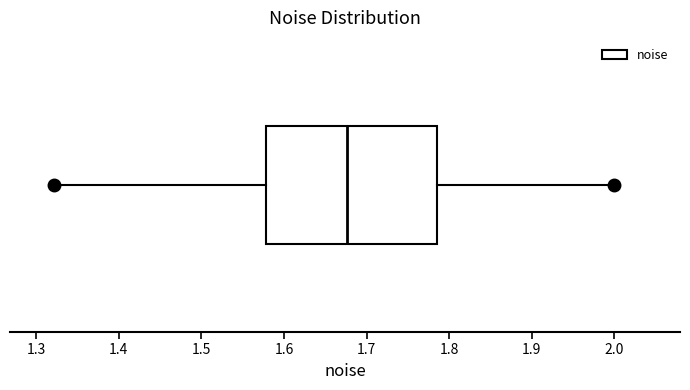

Transcribe this box plot: give where the median line is, the range the box spans, and where the two whiskers end, as read against the x-axis. The values are not printed on the chart, so give them approximately, as read against the axis.

median 1.68, box 1.58 to 1.79, whiskers 1.32 to 2.00